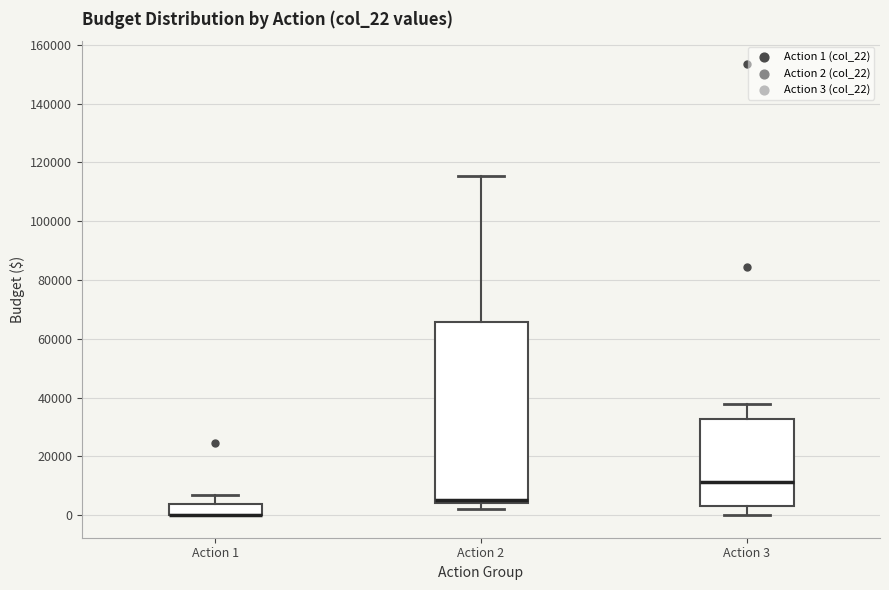

Reading left to right, transcribe this box plot: for each box, give where its median line is, the range the box spans, and where its two whiskers end, as read against the y-axis. The values are not printed on the chart, so give them approximately, as read against the axis.

Action 1: median 0 (drawn on the box's lower edge), box 0 to 4000, whiskers 0 to 6000
Action 2: median 6000, box 4000 to 66000, whiskers 2000 to 116000
Action 3: median 12000, box 4000 to 32000, whiskers 0 to 38000